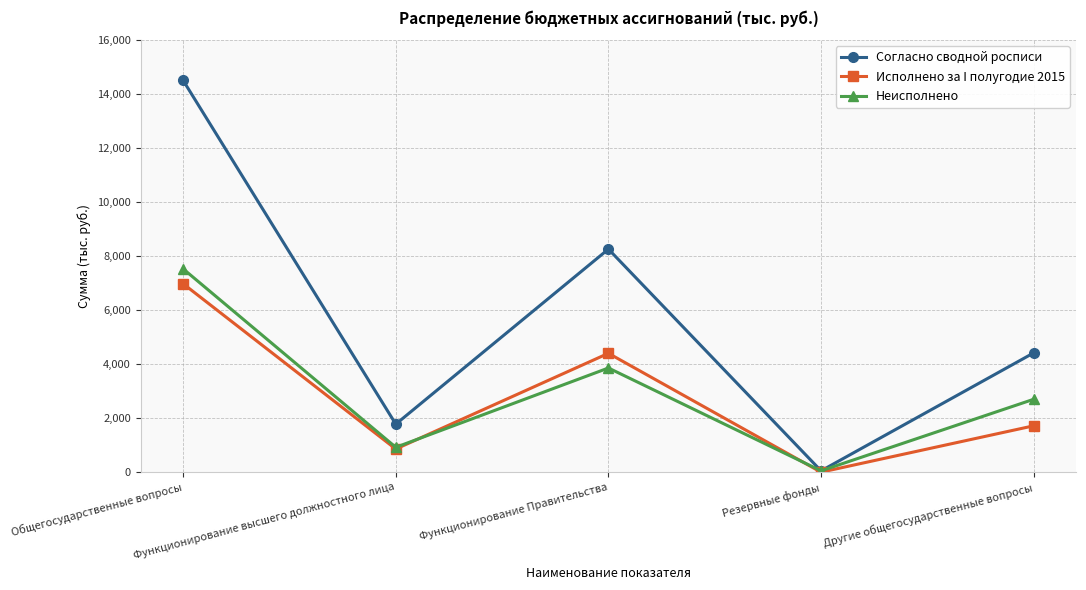

Is it true that Согласно сводной росписи equals 4121.1 at Общегосударственные вопросы?

False